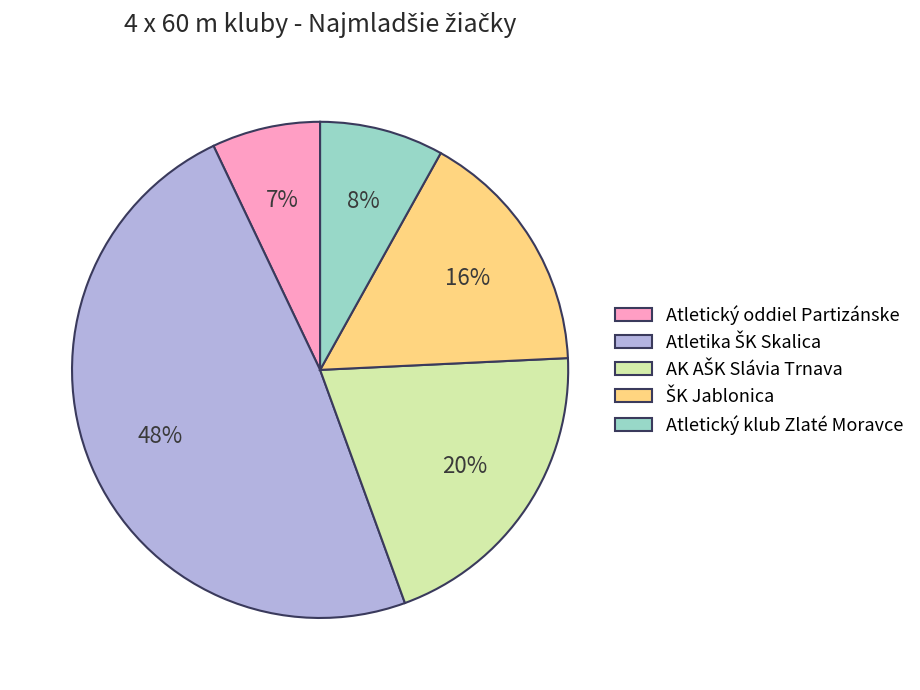

What percentage is the Atletický oddiel Partizánske slice, to the nearest percent?

7%